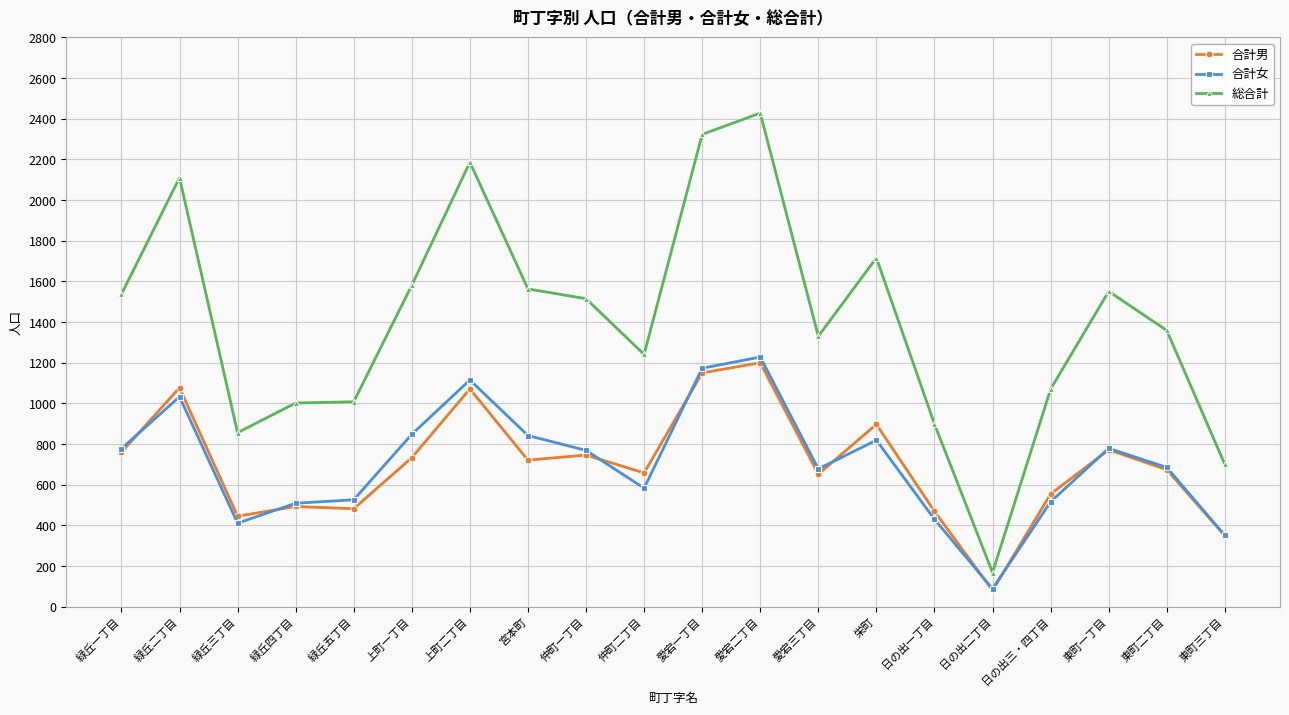

What value does the 総合計 series have at 緑丘五丁目?

1008